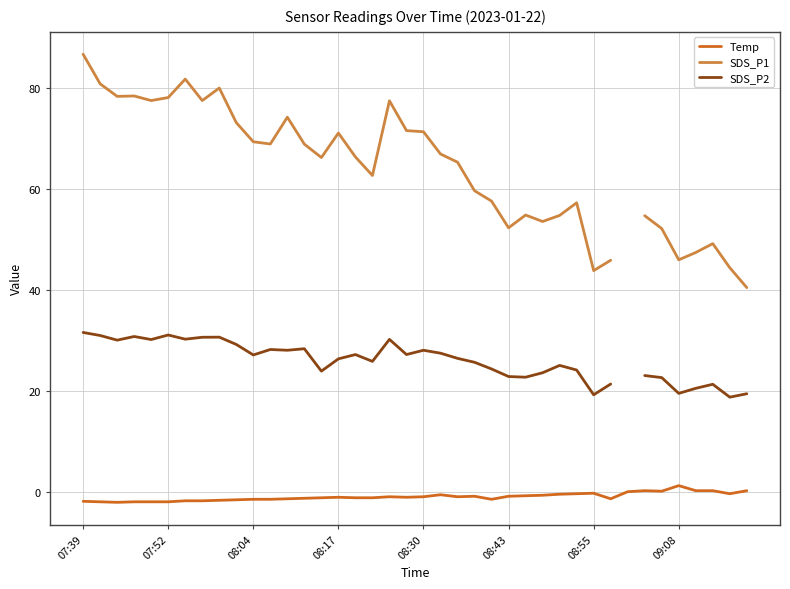

How many lines are shown in the chart?

3